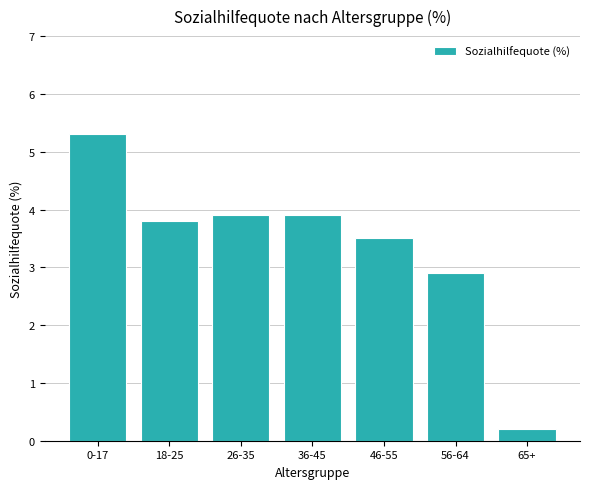

Reading left to right, what are all the values shown in this chart?

5.3	3.8	3.9	3.9	3.5	2.9	0.2